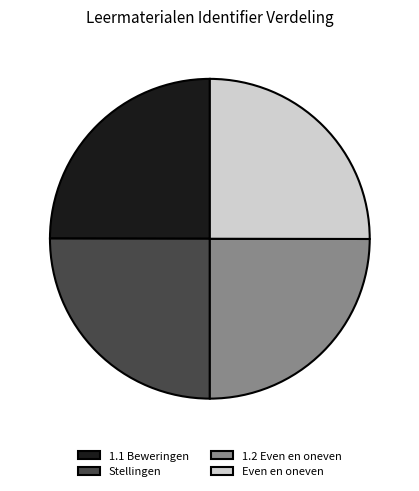

Is there any slice that represents more than half of the pie?

No